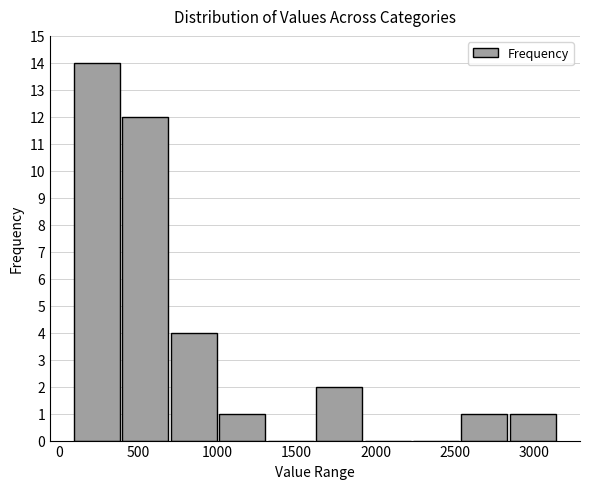

Reading left to right, list every bar in this chart as the range it spans on the x-axis followed by its height. Neither the bar edges nor the heights are printed on the chart, so give them approximately, as read against the axes.

100 to 400: 14
400 to 700: 12
700 to 1000: 4
1000 to 1300: 1
1300 to 1600: 0
1600 to 1900: 2
1900 to 2250: 0
2250 to 2550: 0
2550 to 2850: 1
2850 to 3150: 1